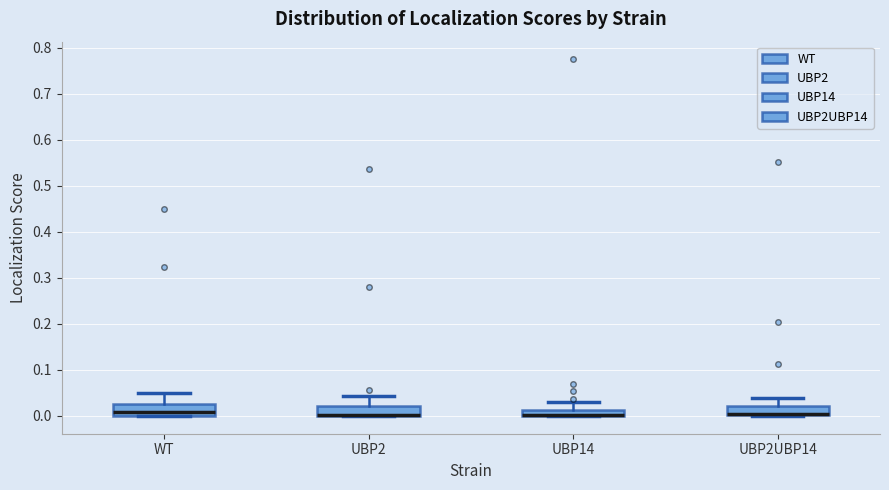

Where is the lower edge of the box for UBP14 on the y-axis? The values are not printed on the chart, so give them approximately, as read against the axis.

0.00